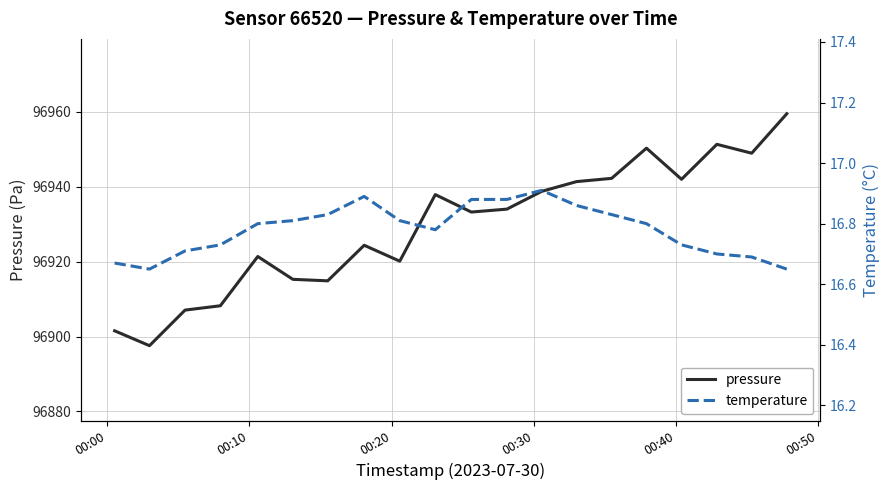

How many interior local valleys does the temperature series have?

2